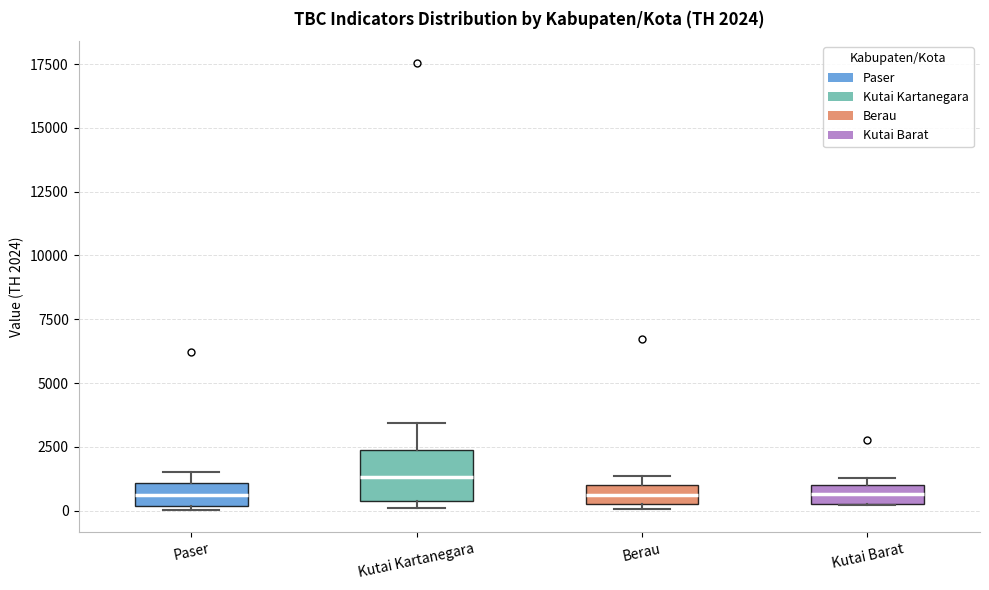

Which box has the highest median line?

Kutai Kartanegara